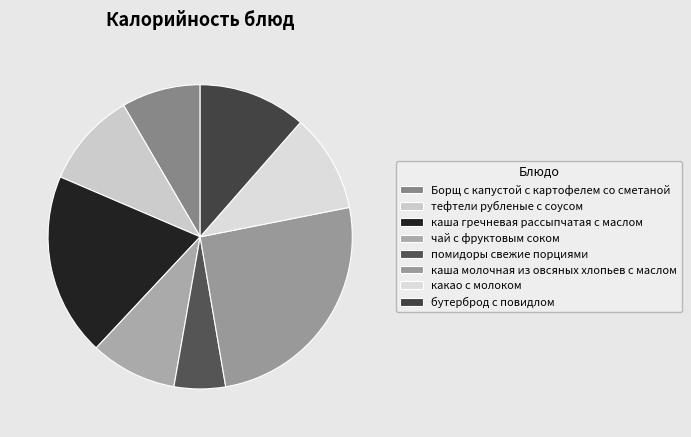

Which category has the smallest portion of the pie?

помидоры свежие порциями